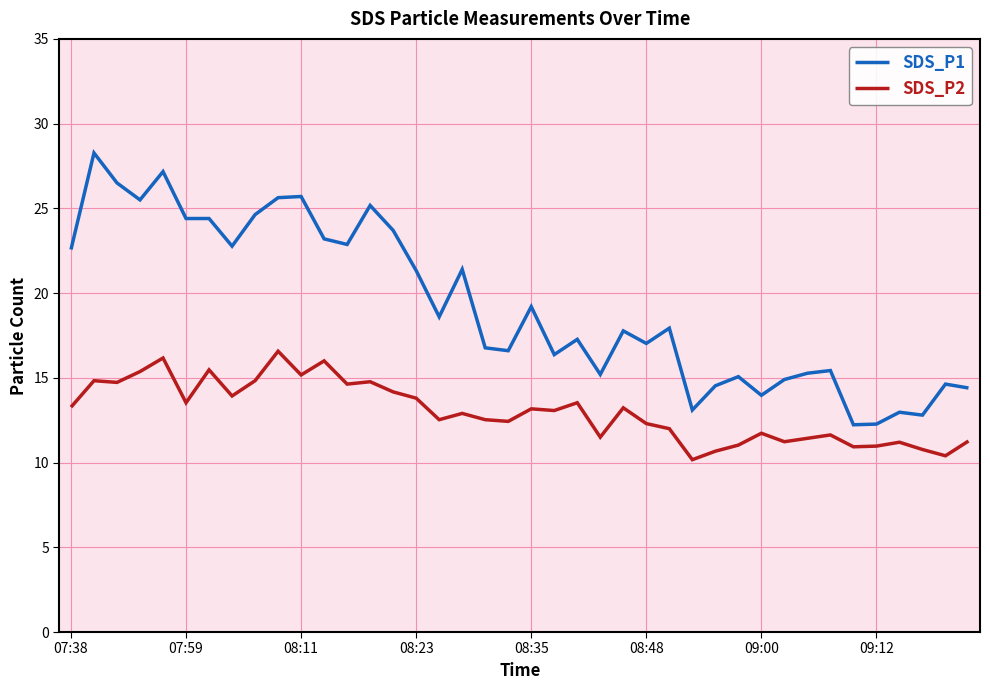

What is the maximum value for SDS_P1?

28.3